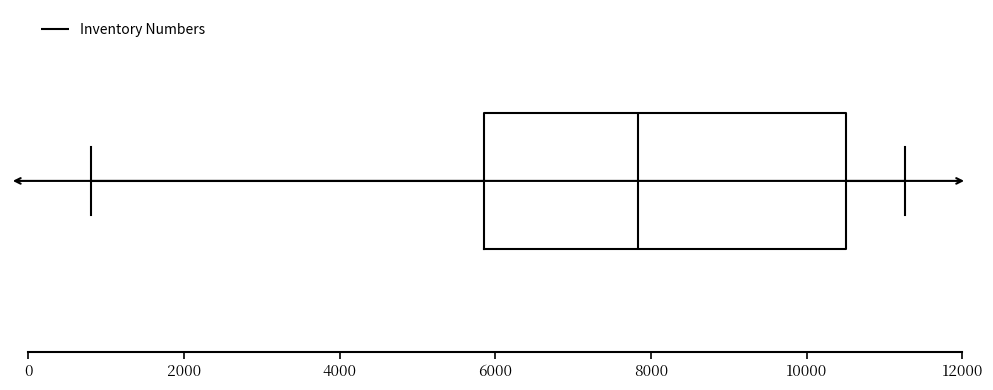

Transcribe this box plot: give where the median line is, the range the box spans, and where the two whiskers end, as read against the x-axis. The values are not printed on the chart, so give them approximately, as read against the axis.

median 7800, box 5800 to 10600, whiskers 800 to 11200